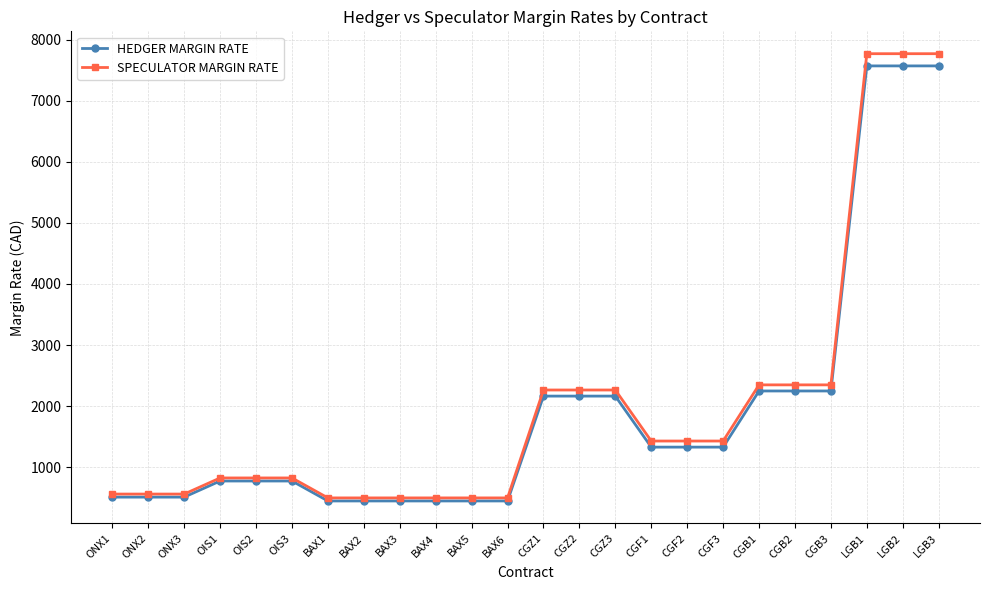

Is it true that SPECULATOR MARGIN RATE equals 2265 at CGF1?

False